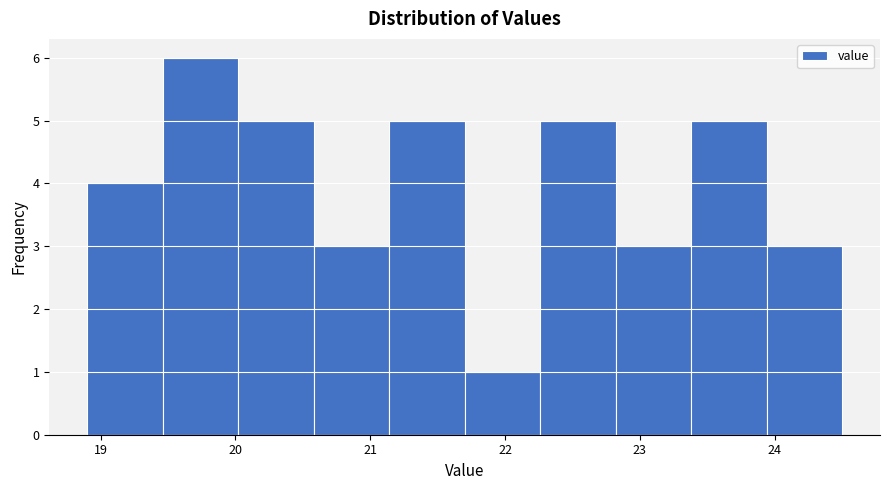

Reading left to right, transcribe this chart: for each bar, give the range it covers on the x-axis and its height. Neither the bar edges nor the heights are printed on the chart, so give them approximately, as read against the axes.

18.90 to 19.46: 4
19.46 to 20.02: 6
20.02 to 20.58: 5
20.58 to 21.14: 3
21.14 to 21.70: 5
21.70 to 22.26: 1
22.26 to 22.82: 5
22.82 to 23.38: 3
23.38 to 23.94: 5
23.94 to 24.50: 3